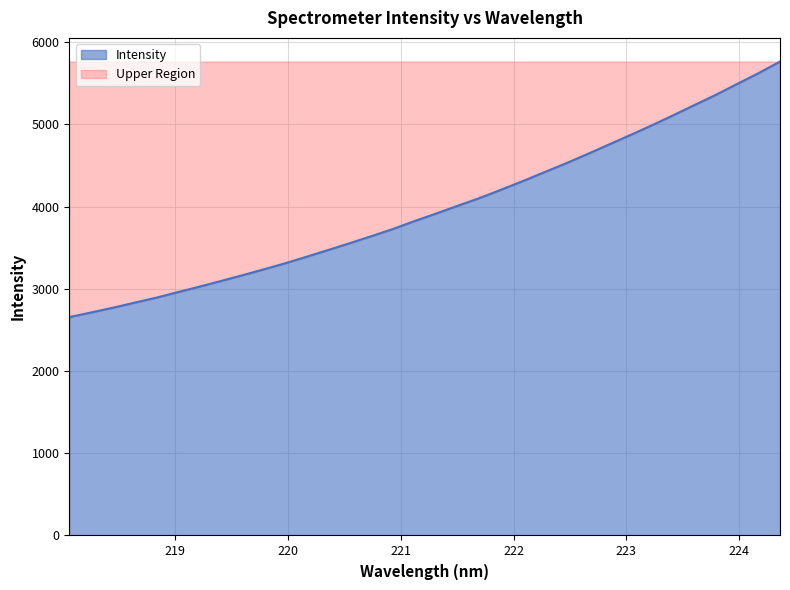

True or false: the data shows 6841.8 at 222.8355.

False